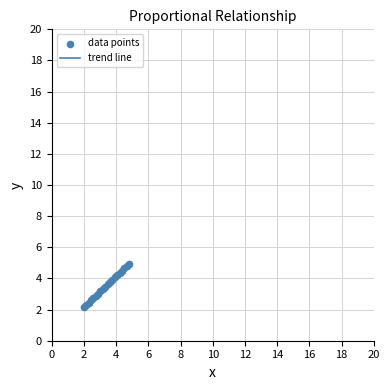

What is the maximum value shown in the chart?

5.0